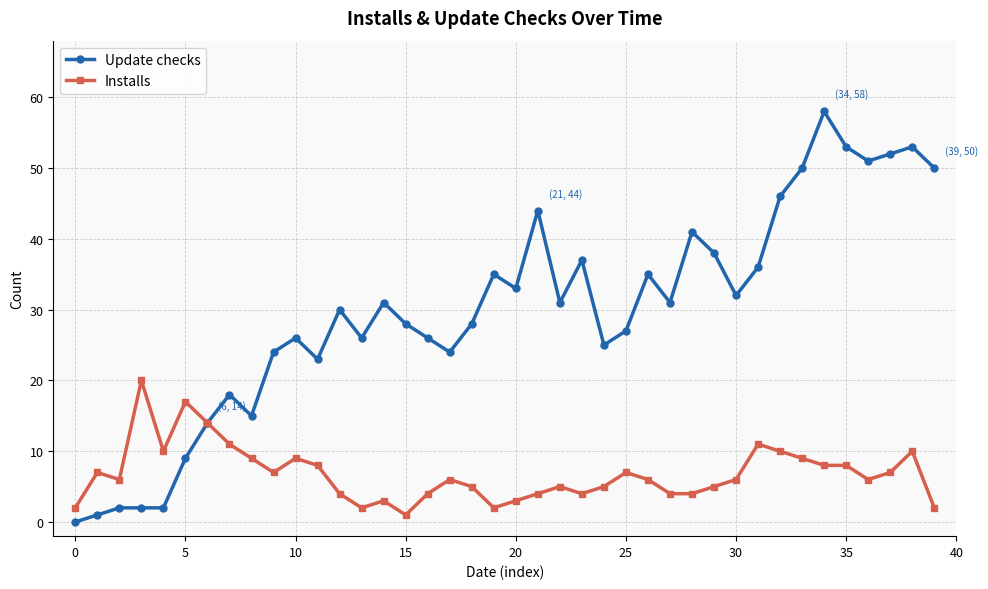

True or false: Installs has more than 2 interior local peaks.

True